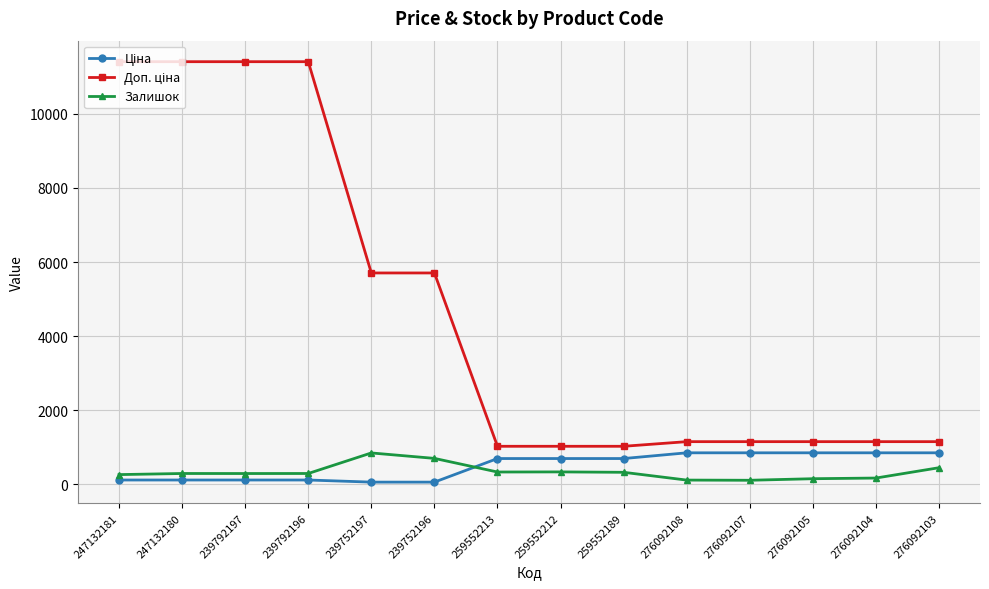

What is the difference between the highest and lowest values at 239792197?

11295.9